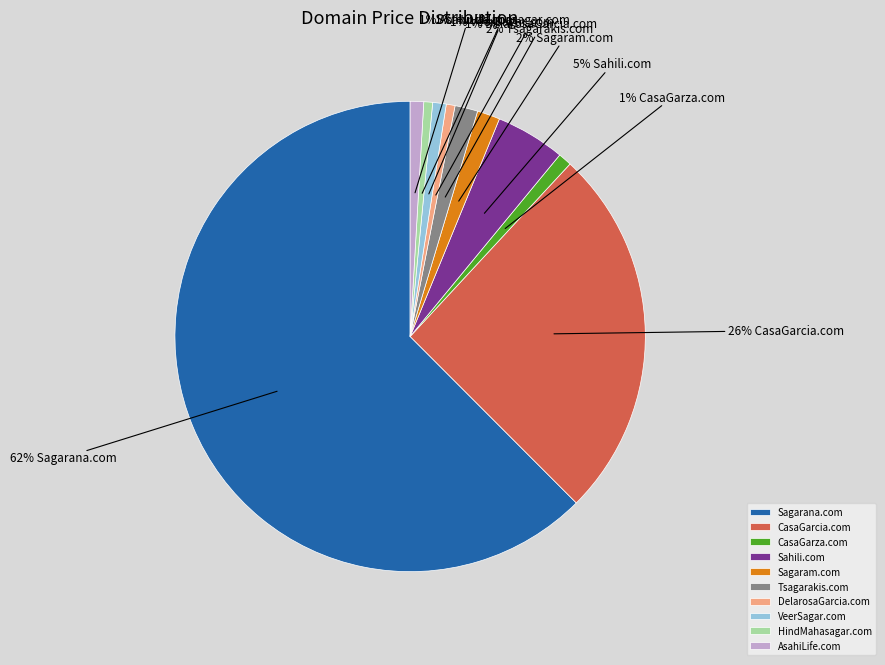

Do DelarosaGarcia.com and CasaGarza.com together represent more than half of the pie?

No